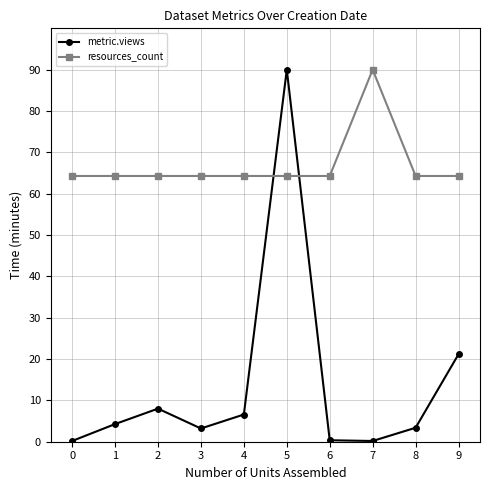

True or false: resources_count has a value of 64.3 at 3.

True